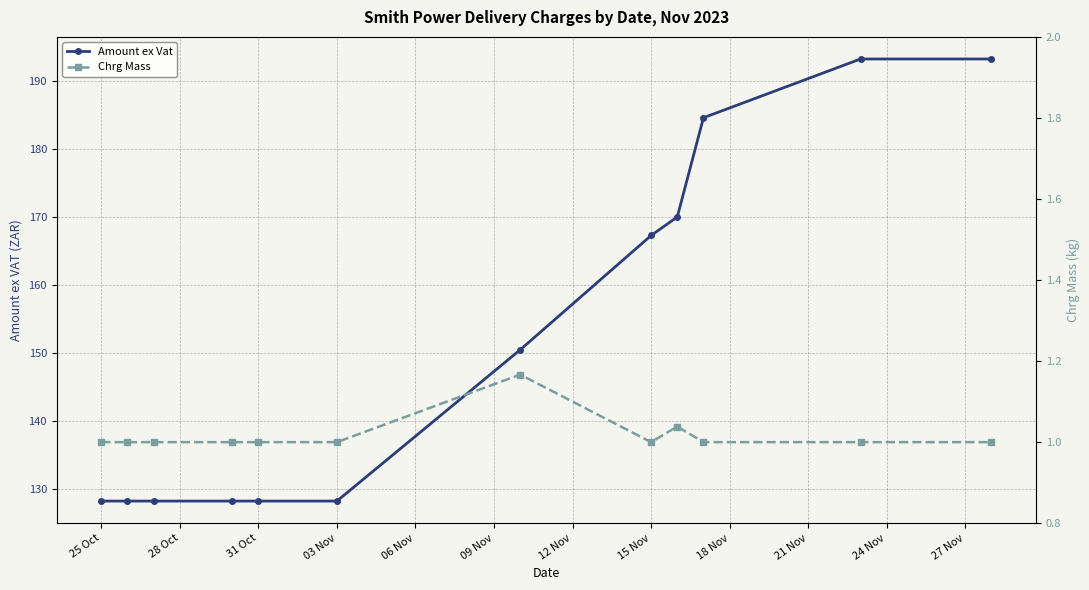

What is the highest value of the Amount ex Vat series?

193.2